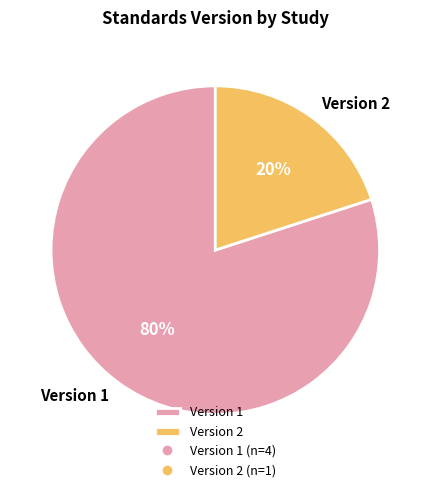

To the nearest percent, what portion does Version 1 represent?

80%